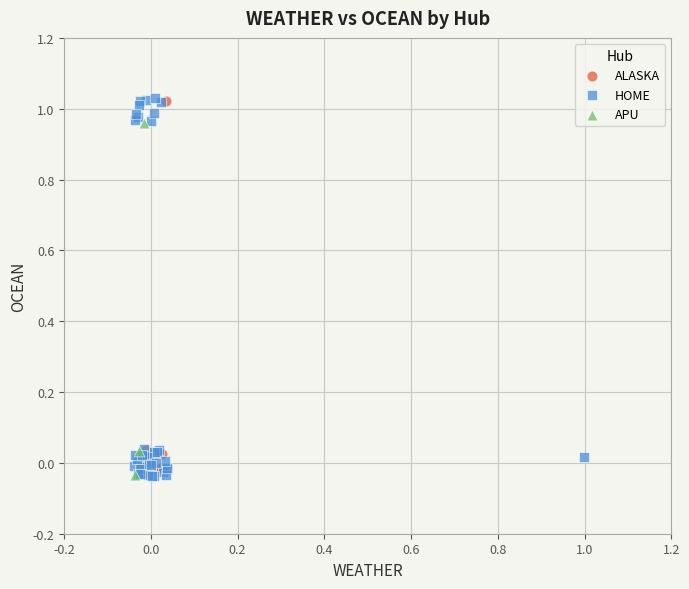

Which series has the largest Y range (max minus min)?

HOME